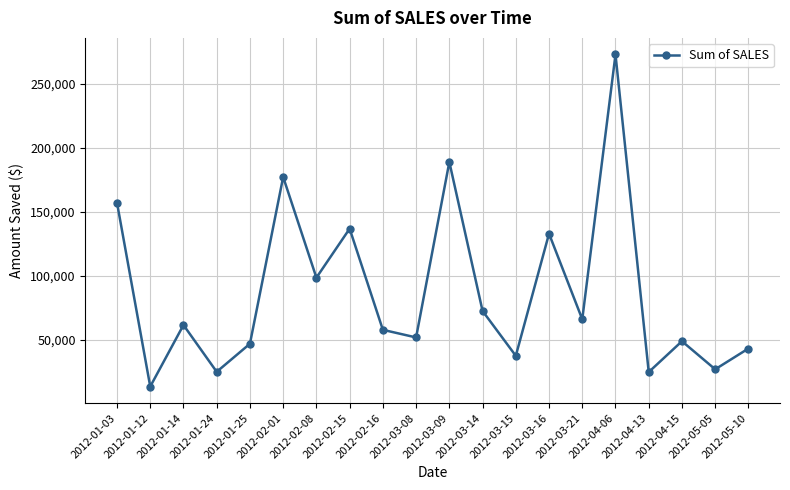

True or false: the data has more than 1 interior local peaks.

True